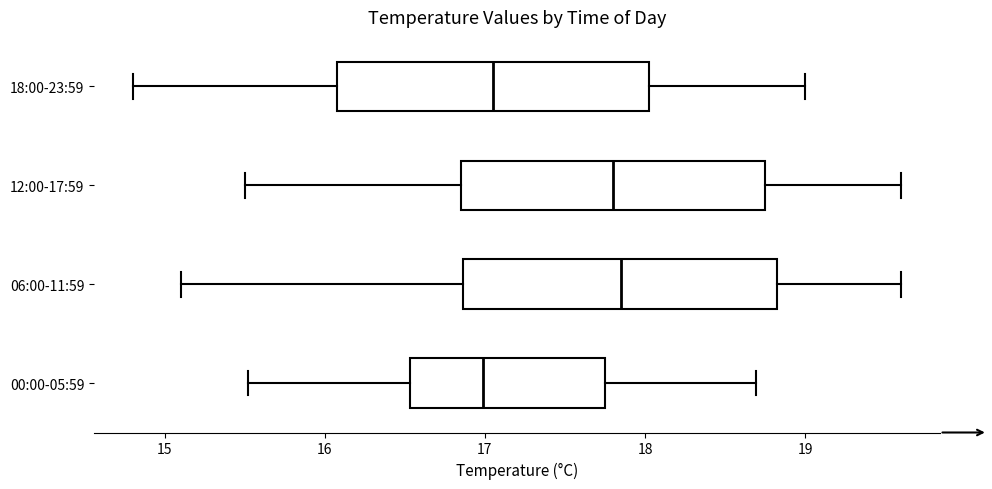

Where does the left whisker of the box for 00:00-05:59 end on the x-axis? The values are not printed on the chart, so give them approximately, as read against the axis.

15.5